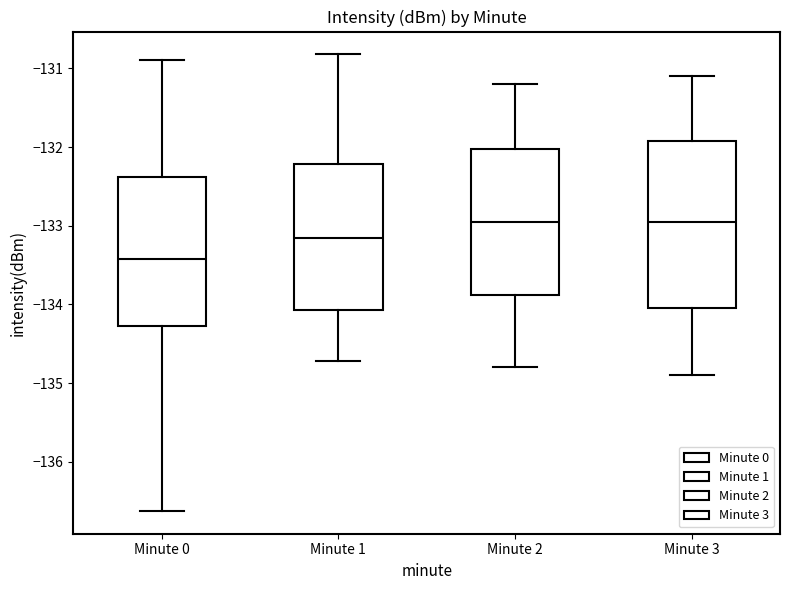

Which box has the lowest median line?

Minute 0